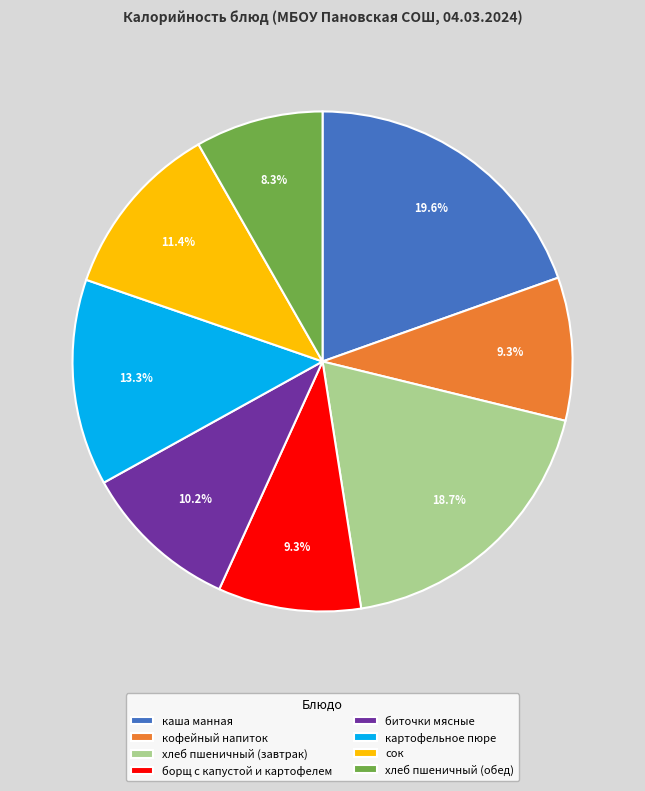

What percentage is NOT represented by биточки мясные?

89.8%